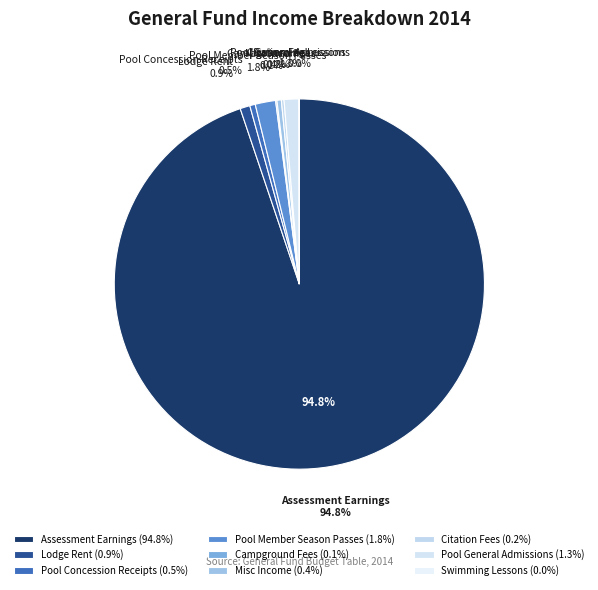

Is Pool General Admissions the majority of the pie?

No